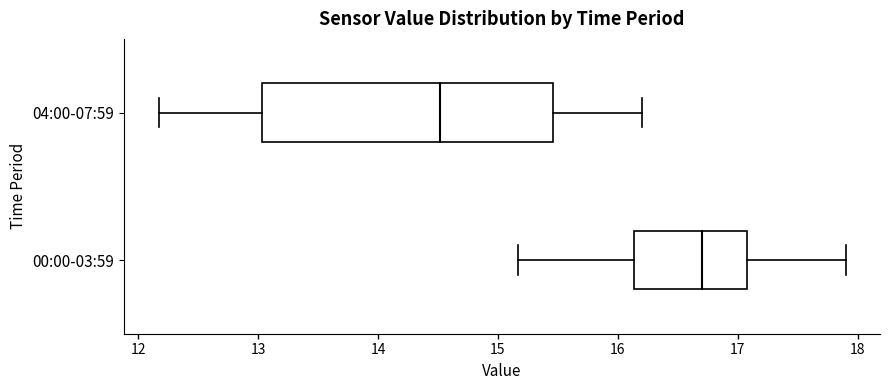

Where does the left whisker of the box for 00:00-03:59 end on the x-axis? The values are not printed on the chart, so give them approximately, as read against the axis.

15.2